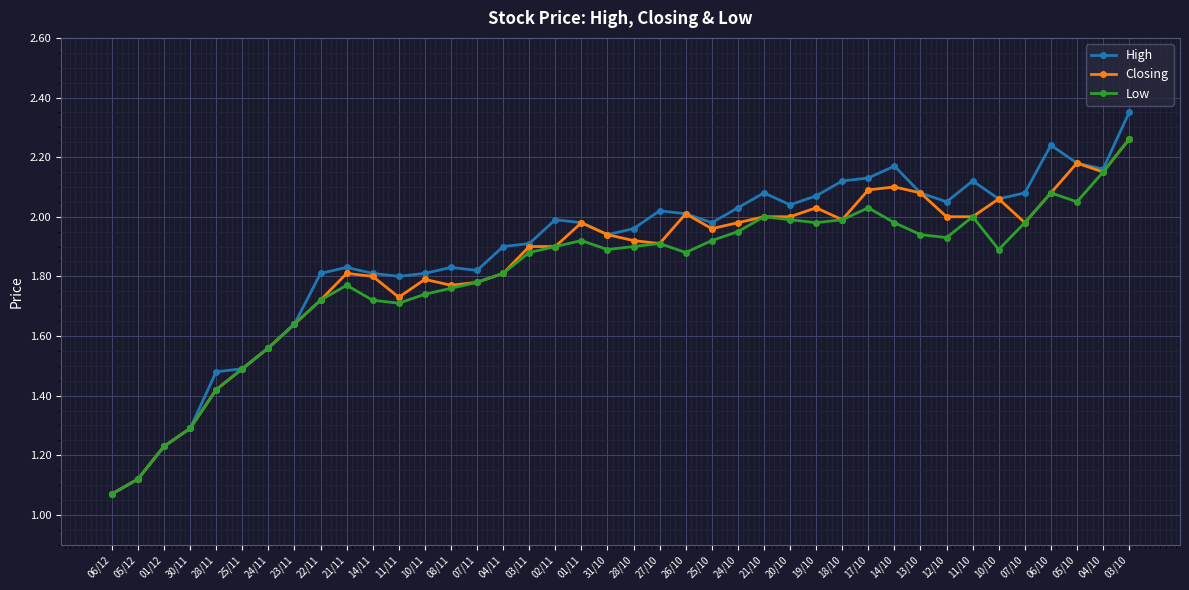

What is the sum of the High values at 31/10 and 27/10?

4.0